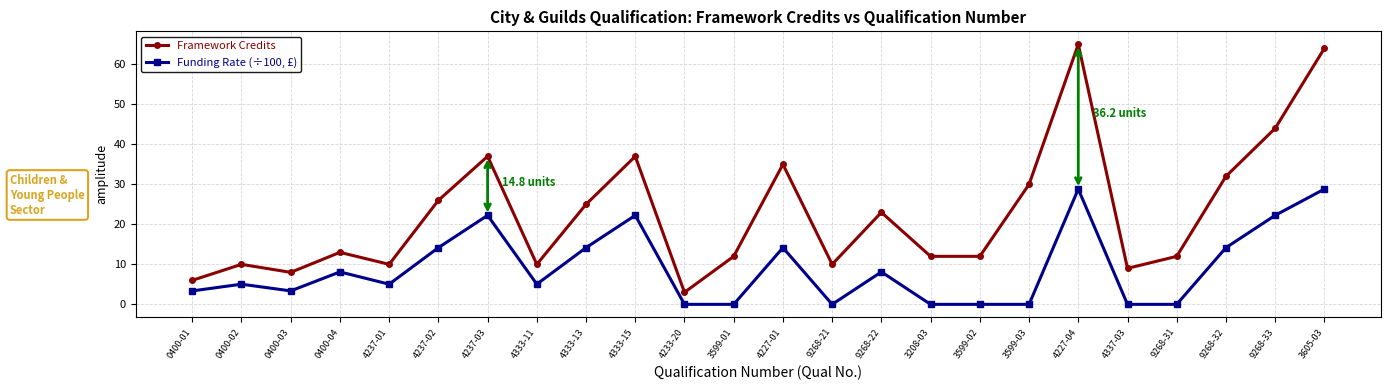

How many distinct data groups are displayed?

2